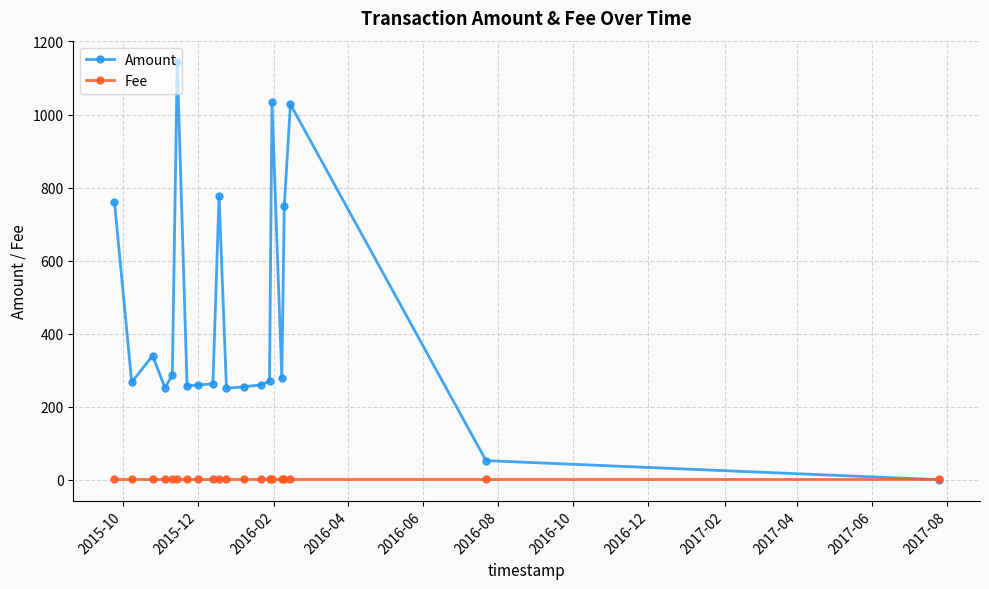

At how many categories does at least one series exceed 98?

18